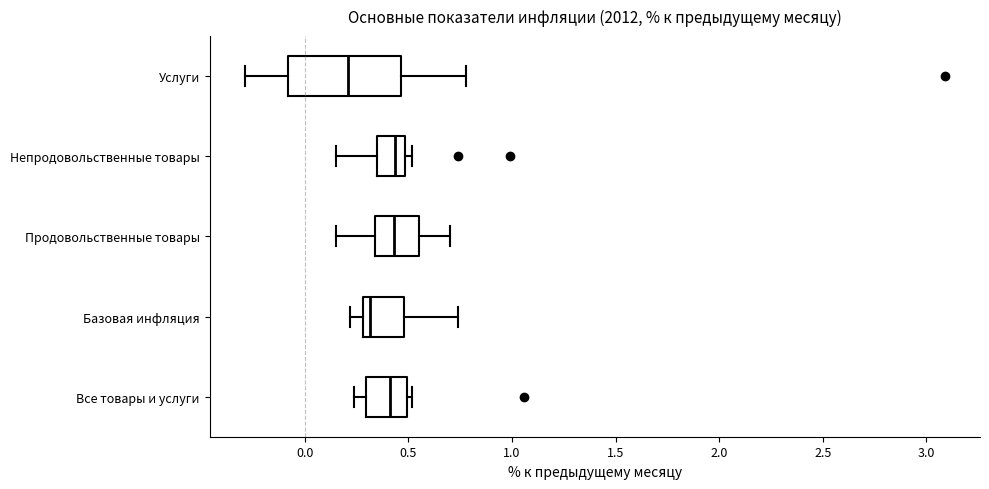

Where is the left edge of the box for Услуги on the x-axis? The values are not printed on the chart, so give them approximately, as read against the axis.

-0.10